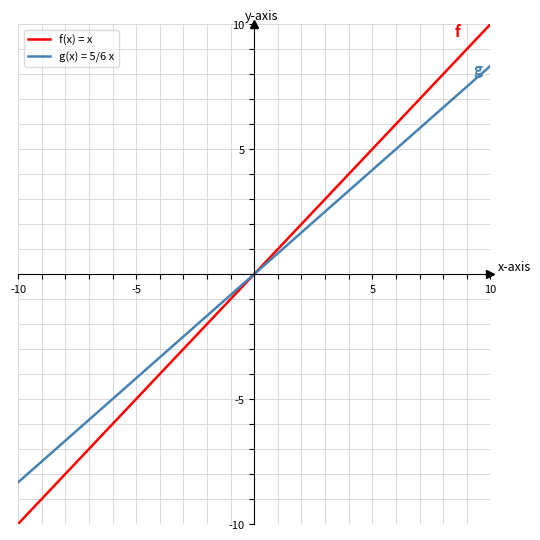

Rank the series by their maximum value, from highest to lowest.

f(x) = x, g(x) = 5/6 x